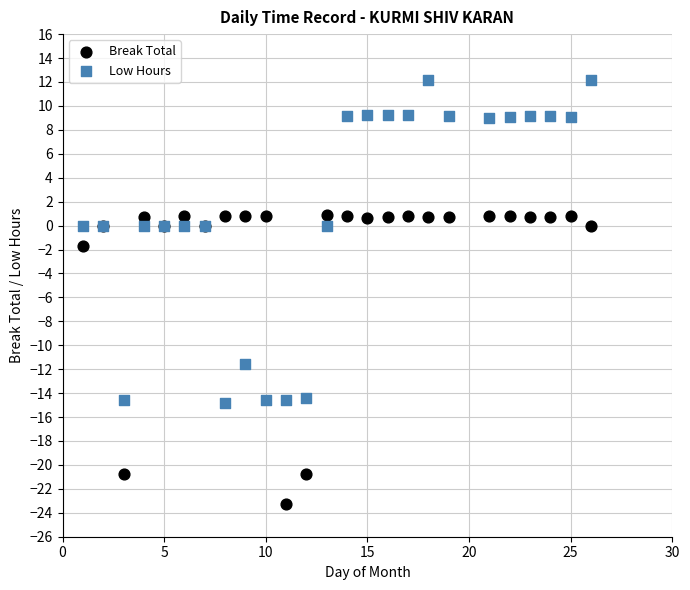

Which series contains the lowest Y value?

Break Total